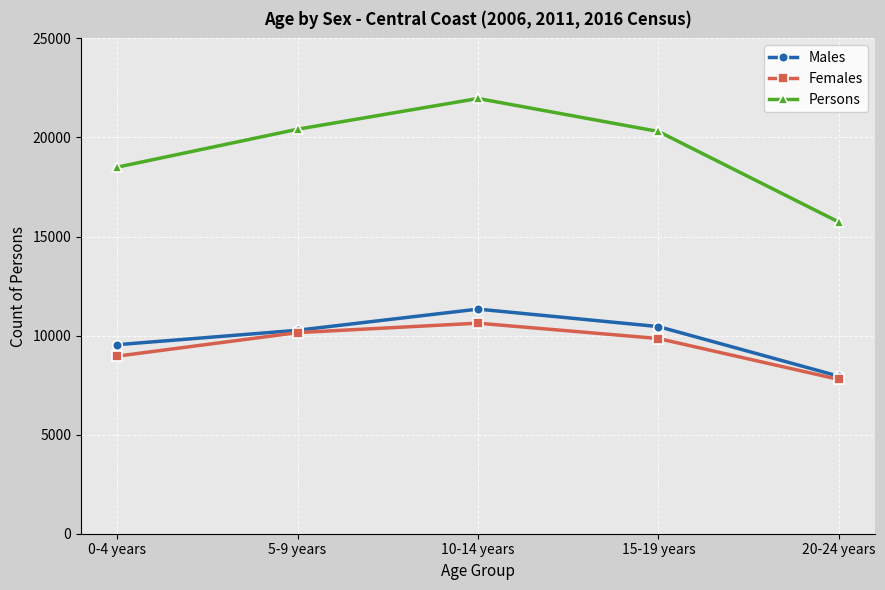

Reading left to right, what are all the values shown in this chart?

Males: 0-4 years=9540	5-9 years=10269	10-14 years=11337	15-19 years=10454	20-24 years=7948
Females: 0-4 years=8962	5-9 years=10151	10-14 years=10627	15-19 years=9851	20-24 years=7787
Persons: 0-4 years=18500	5-9 years=20415	10-14 years=21967	15-19 years=20303	20-24 years=15730